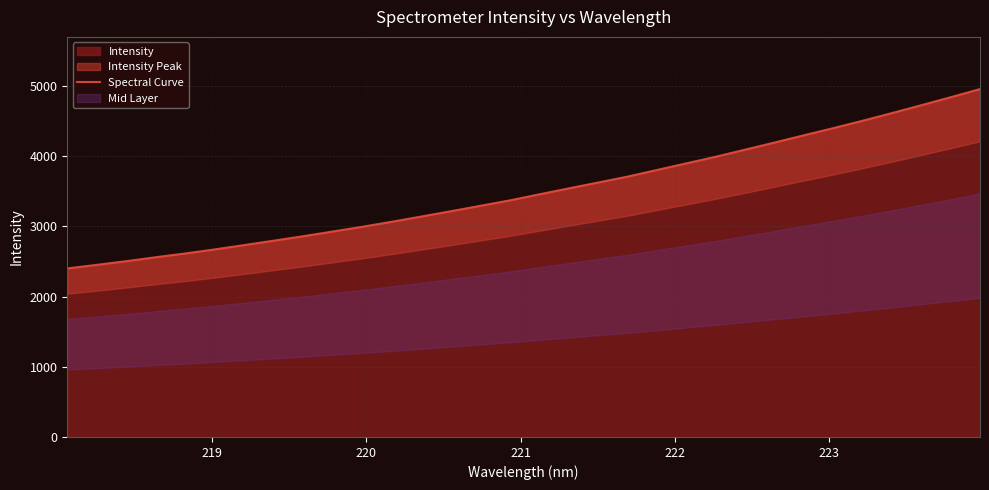

Does the chart have visible grid lines?

Yes